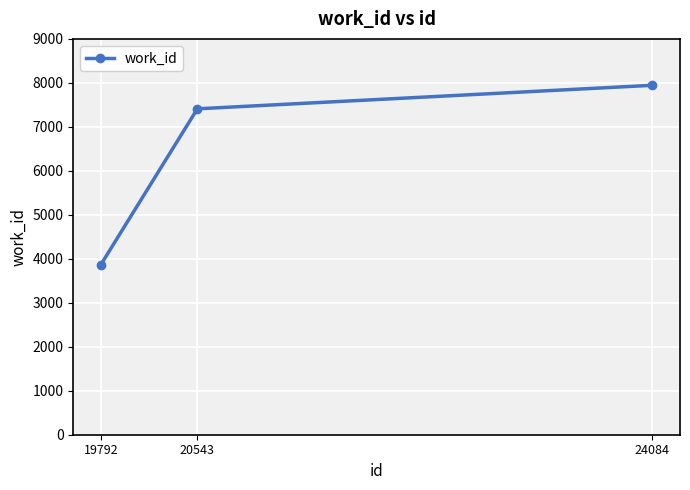

What is the value of the 1st point from the left?

3866